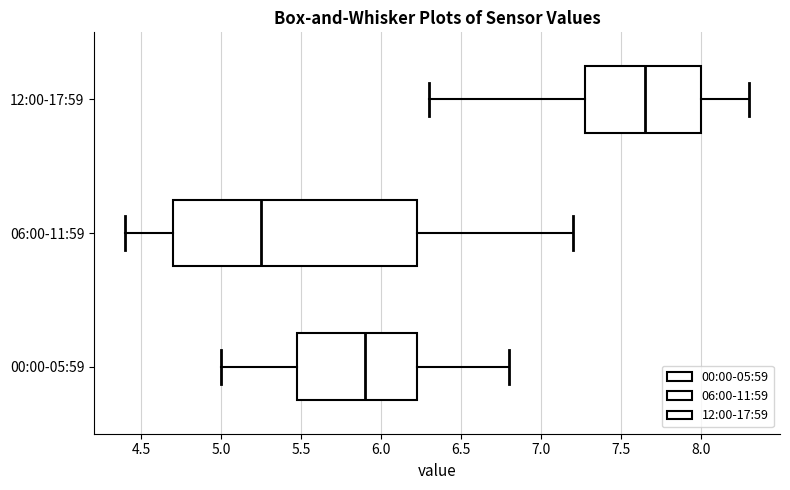

Comparing the boxes themselves (not the whiskers), which one is the widest?

06:00-11:59